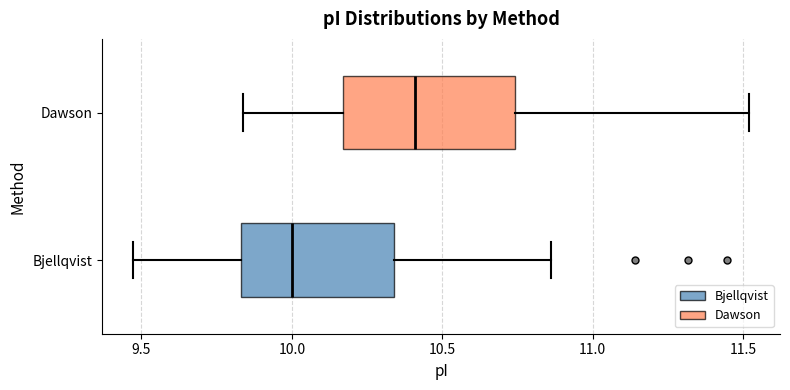

Which box's median line is the furthest to the left?

Bjellqvist